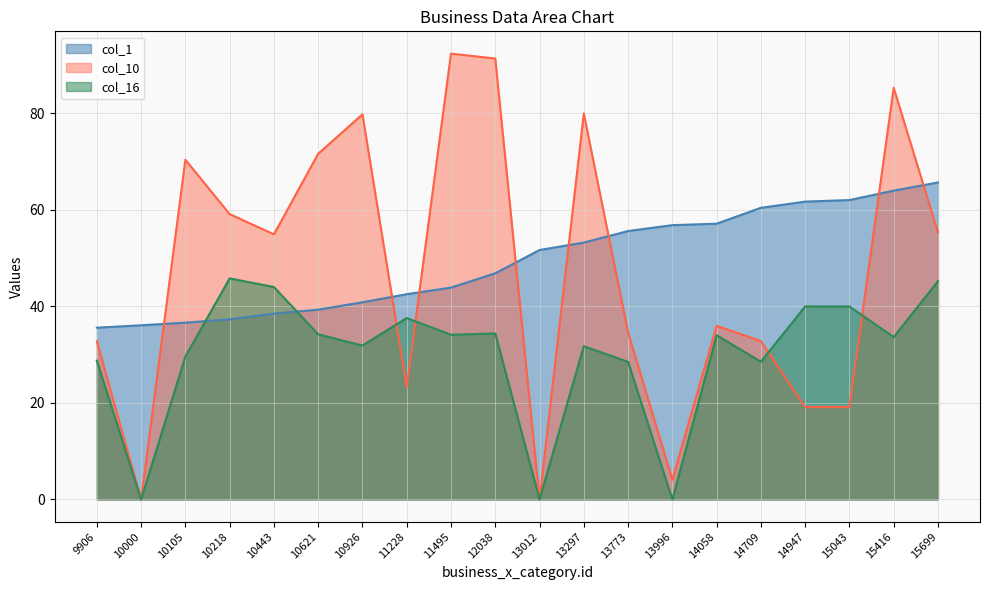

Which series has the largest range (max minus min)?

col_10